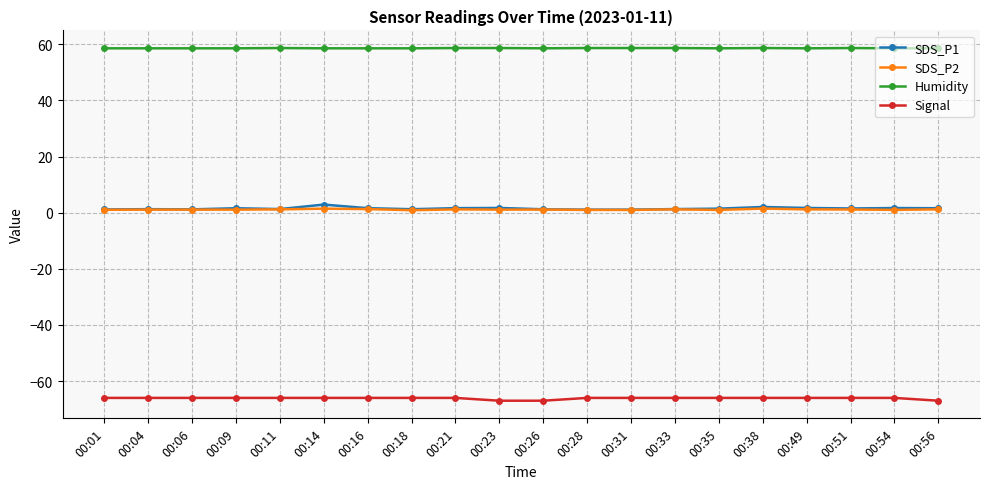

True or false: SDS_P1 and Signal intersect in this chart.

False